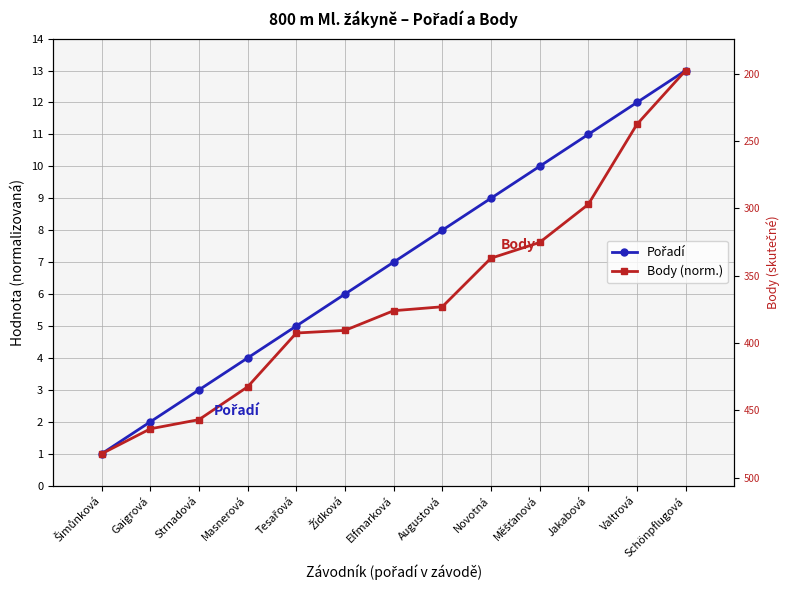

Between Gaigrová and Schönpflugová, which series saw the biggest shift?

Body (norm.)